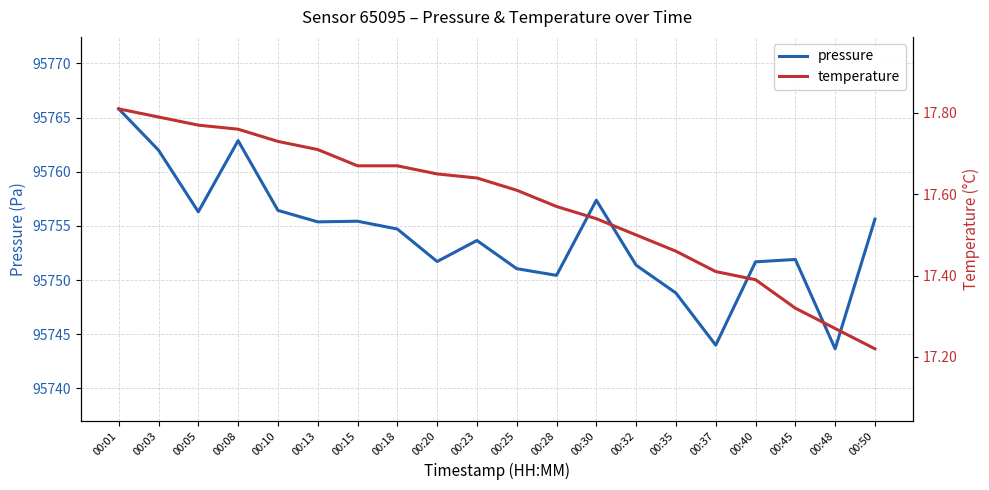

How many values in the pressure series are below 95754?

10